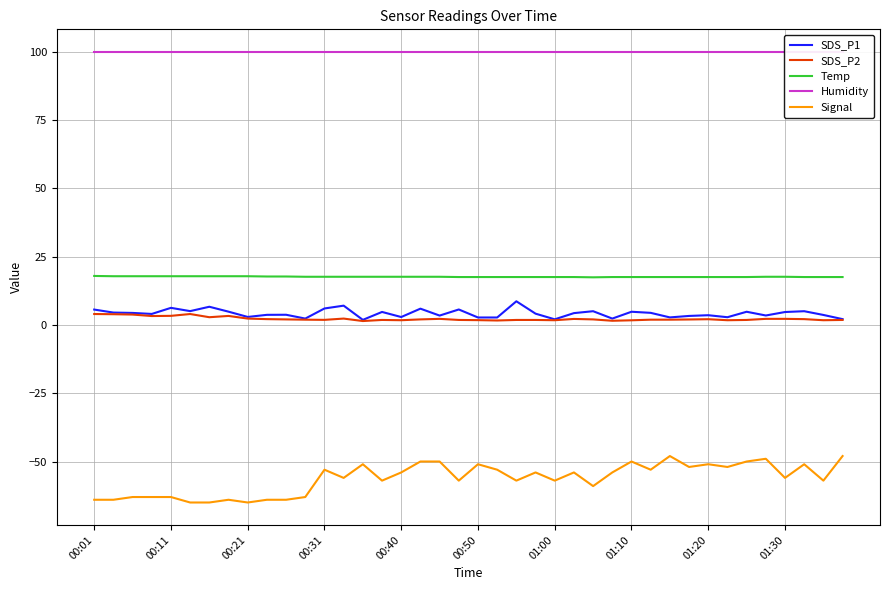

True or false: Signal and SDS_P2 cross at least once.

False